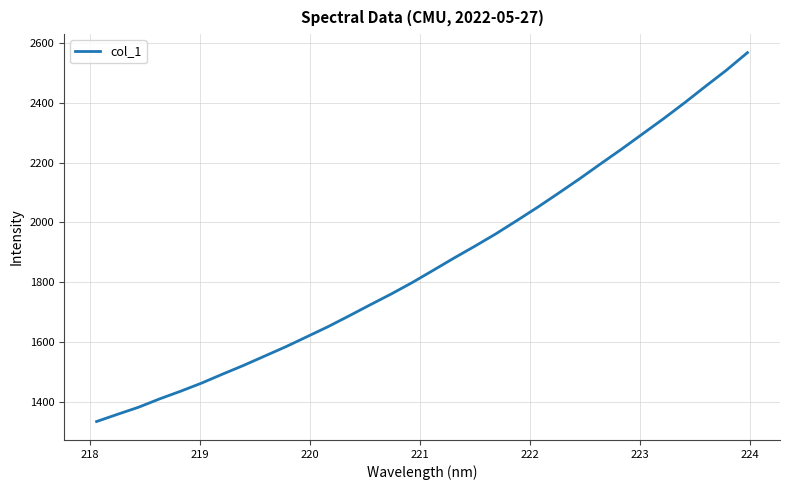

Count the number of values greater than 1839.

16